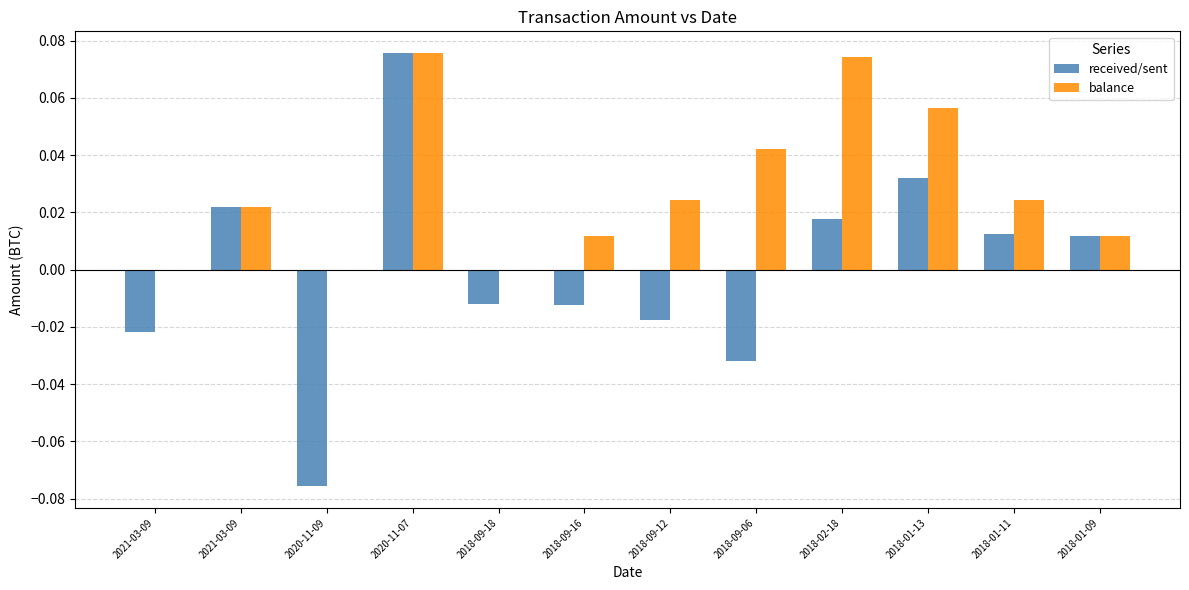

The received/sent series shows 0.0 at 2018-01-11. True or false?

True